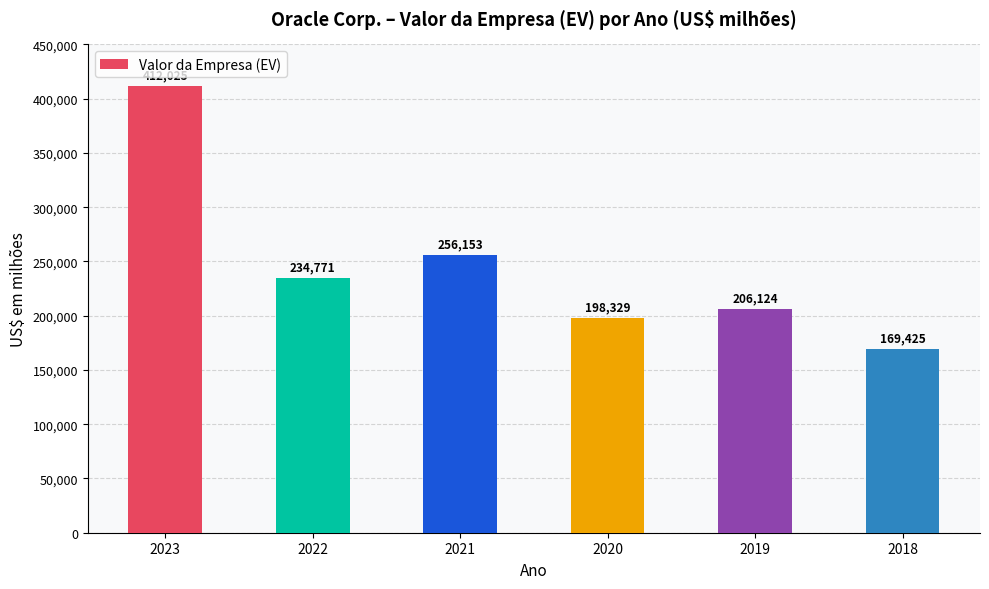

Which has a higher value, 2023 or 2018?

2023